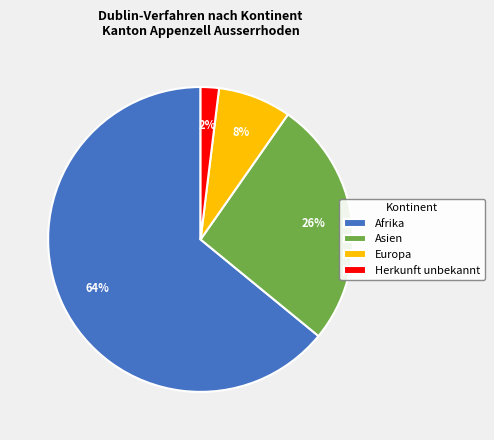

Count the number of slices in the pie.

4